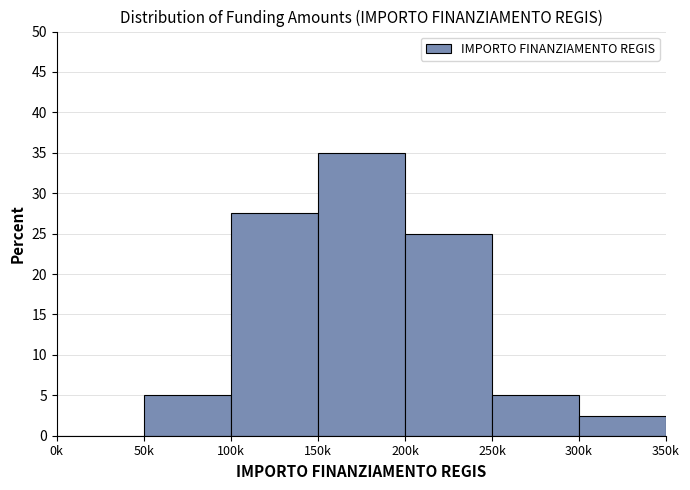

Reading right to left, what are all the values shown in this chart?

300k=2.5	250k=5.0	200k=25.0	150k=35.0	100k=27.5	50k=5.0	0k=0.0